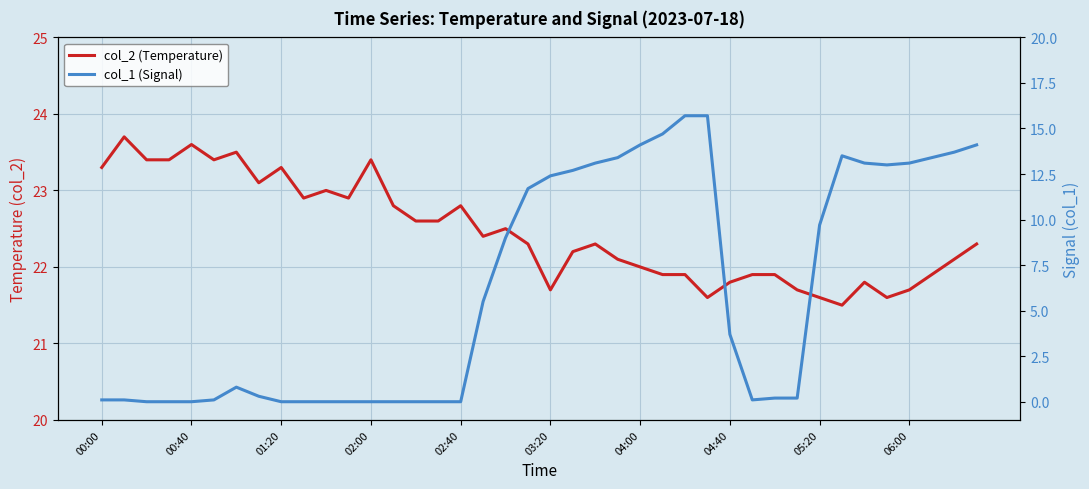

The value of col_1 (Signal) at 34 is 17.6. True or false?

False